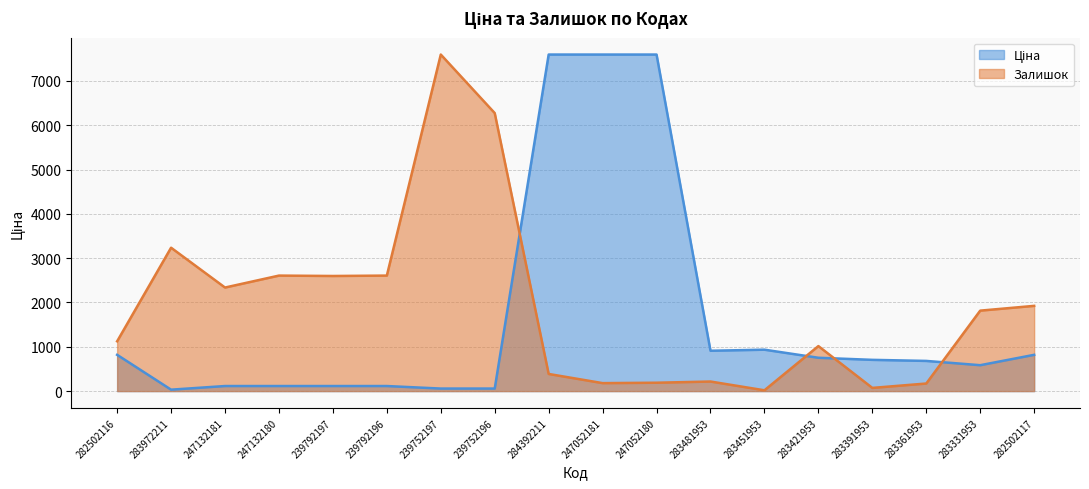

Between 283972211 and 247132181, which is larger?

247132181